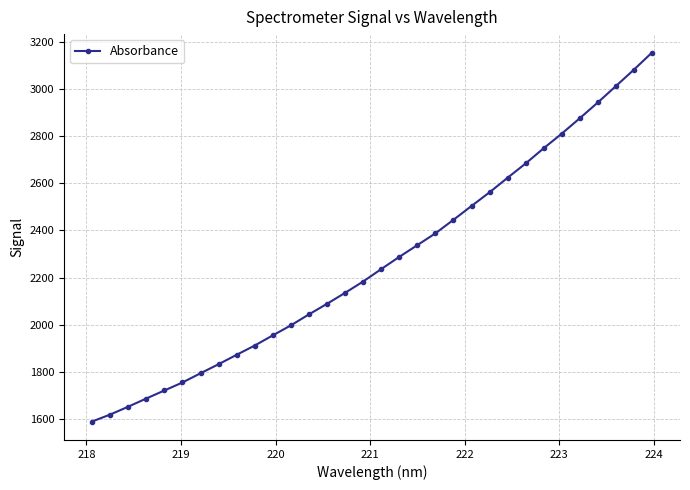

How many categories are shown in the chart?

32